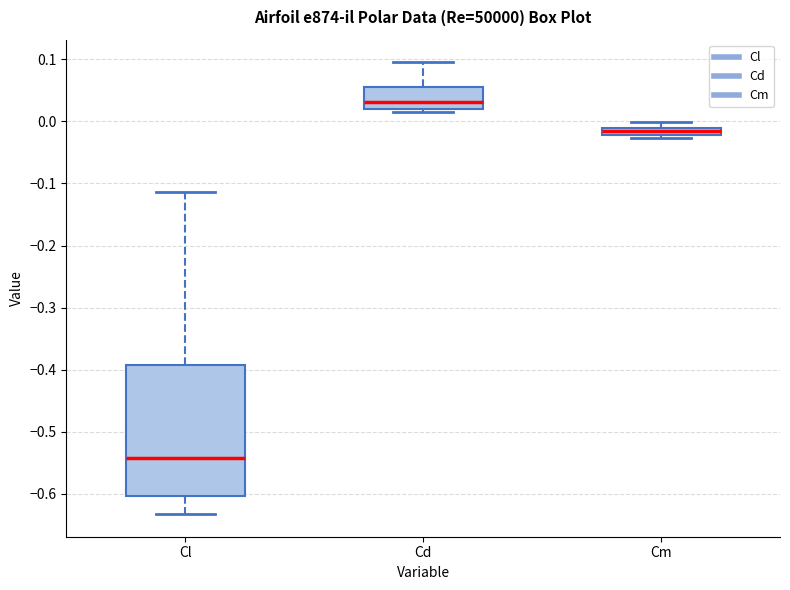

Which box is the tallest, from its lower edge to its upper edge?

Cl